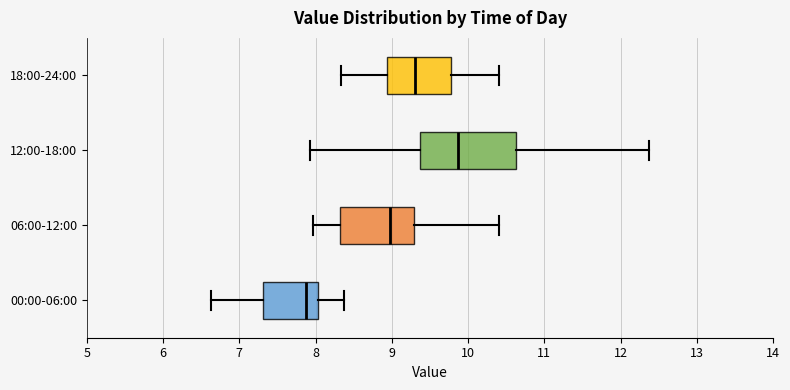

Comparing the boxes themselves (not the whiskers), which one is the widest?

12:00-18:00